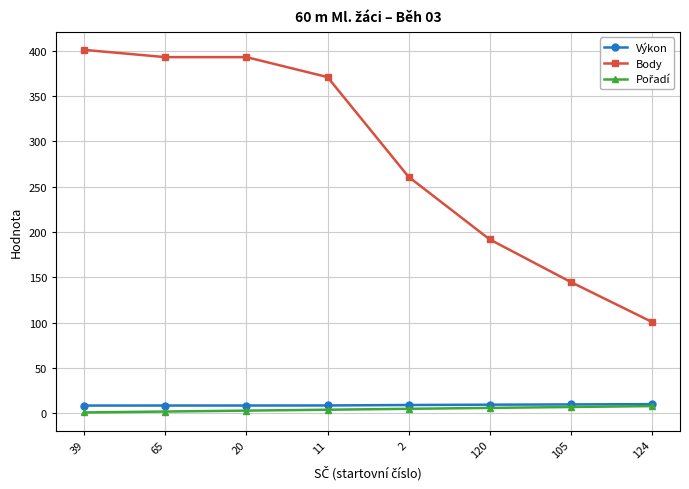

What is the greatest value displayed?

401.0